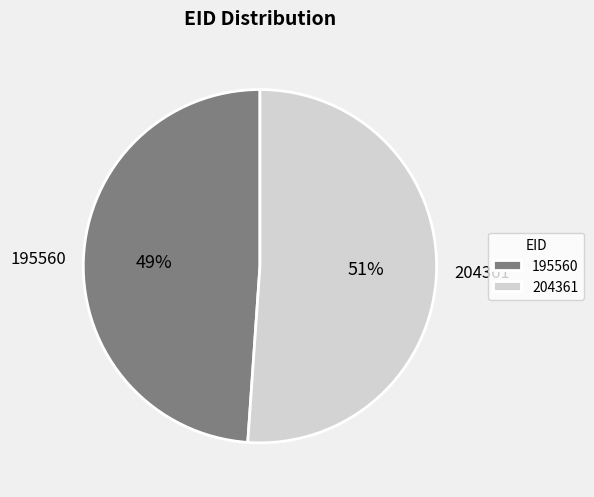

What is the smallest slice in the pie chart?

195560